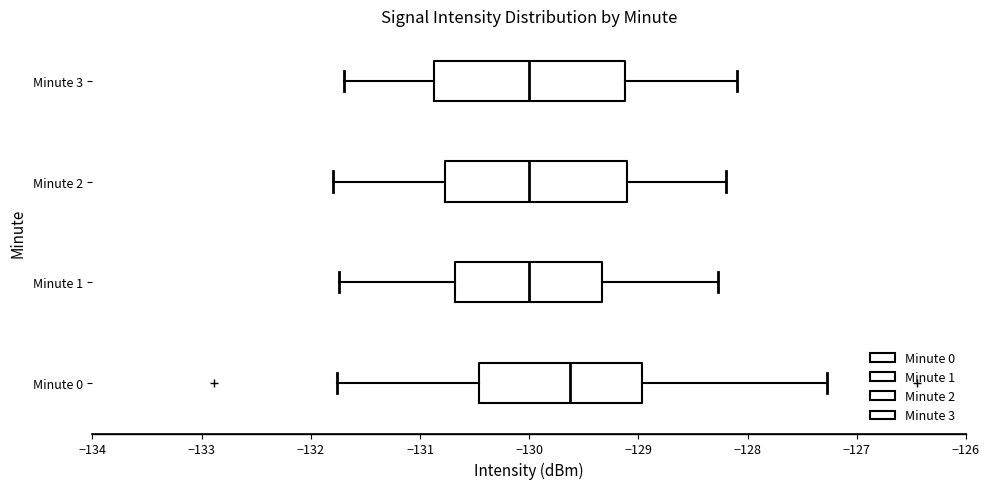

Where is the right edge of the box for Minute 0 on the x-axis? The values are not printed on the chart, so give them approximately, as read against the axis.

-129.0